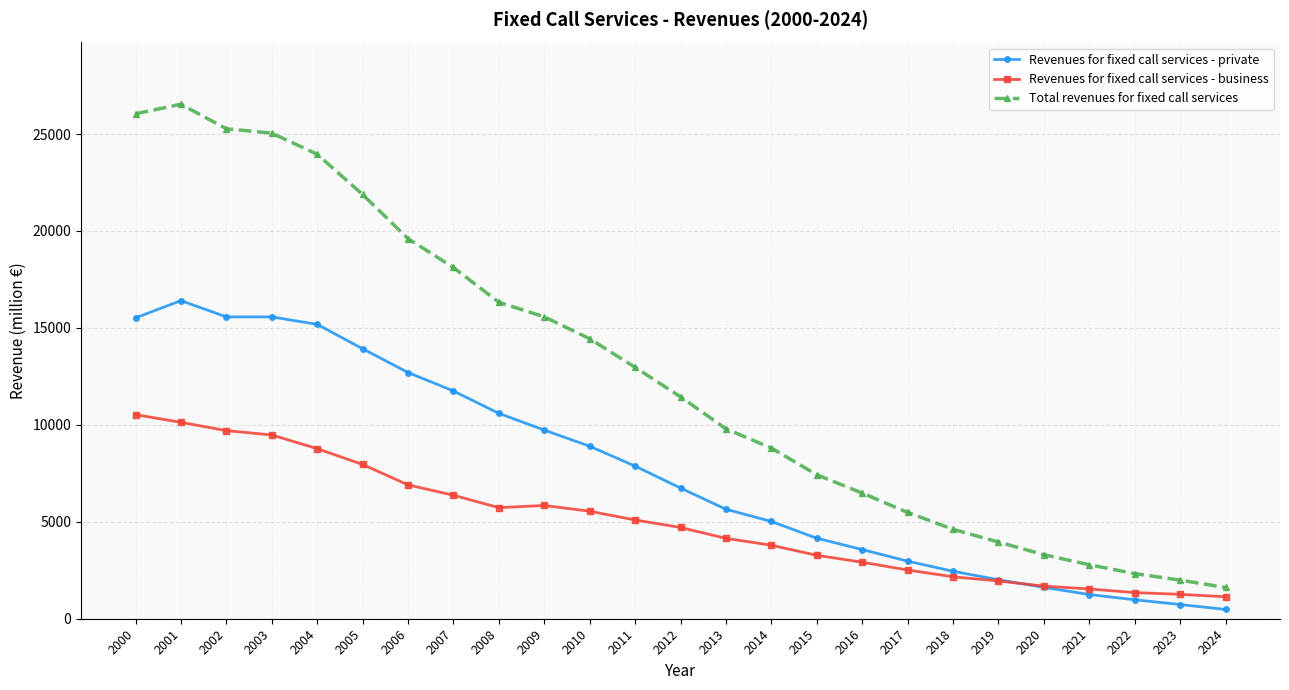

The value of Revenues for fixed call services - private at 2003 is 15567.6. True or false?

True